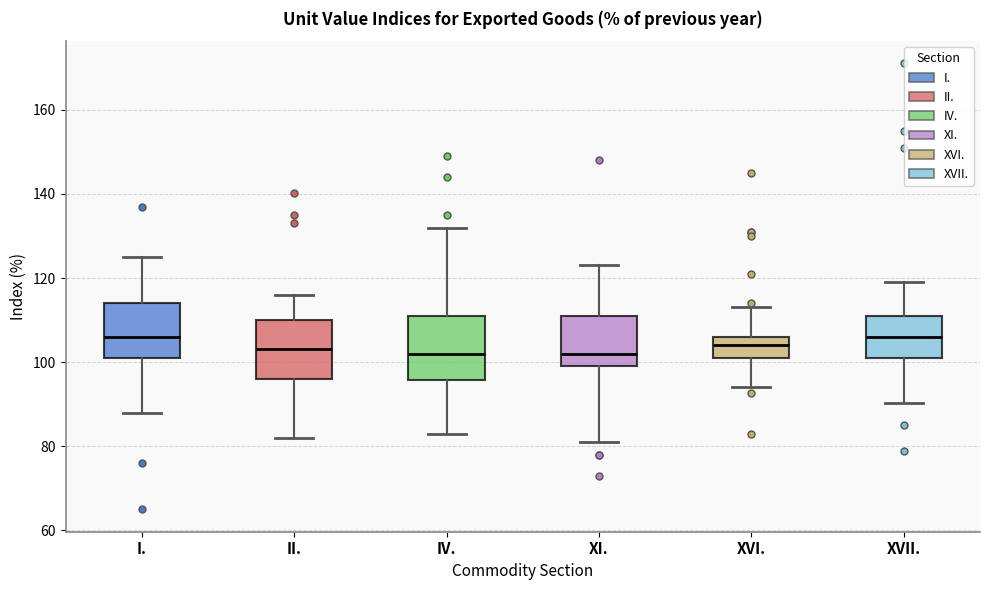

Reading left to right, read every box against the y-axis: the position of its median line, the range the box covers, and the ends of its whiskers. The values are not printed on the chart, so give them approximately, as read against the axis.

I.: median 106, box 102 to 114, whiskers 88 to 126
II.: median 104, box 96 to 110, whiskers 82 to 116
IV.: median 102, box 96 to 112, whiskers 84 to 132
XI.: median 102, box 100 to 112, whiskers 82 to 124
XVI.: median 104, box 102 to 106, whiskers 94 to 114
XVII.: median 106, box 102 to 112, whiskers 90 to 120